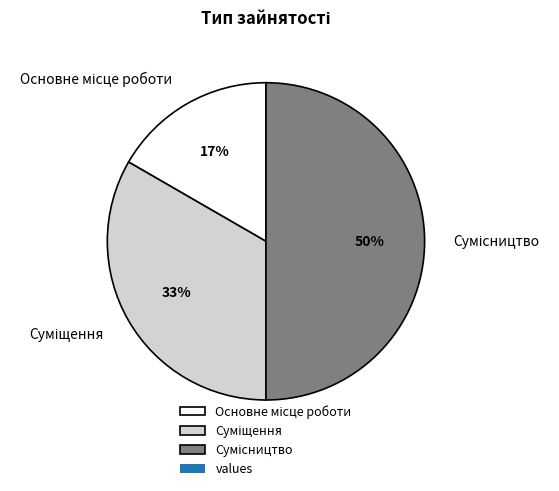

How many slices are in this pie chart?

3